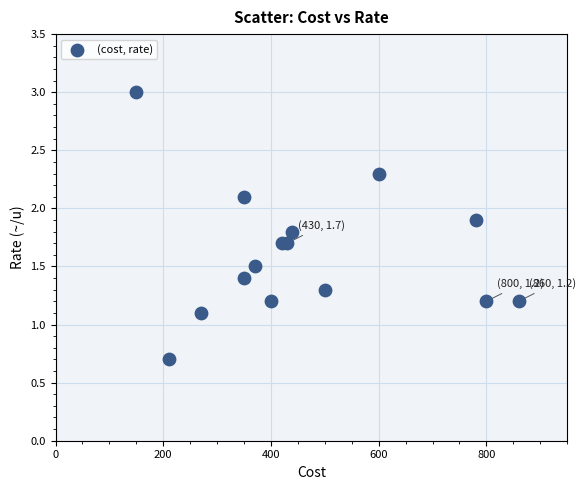

What is the range of Y values (max minus min)?

2.3